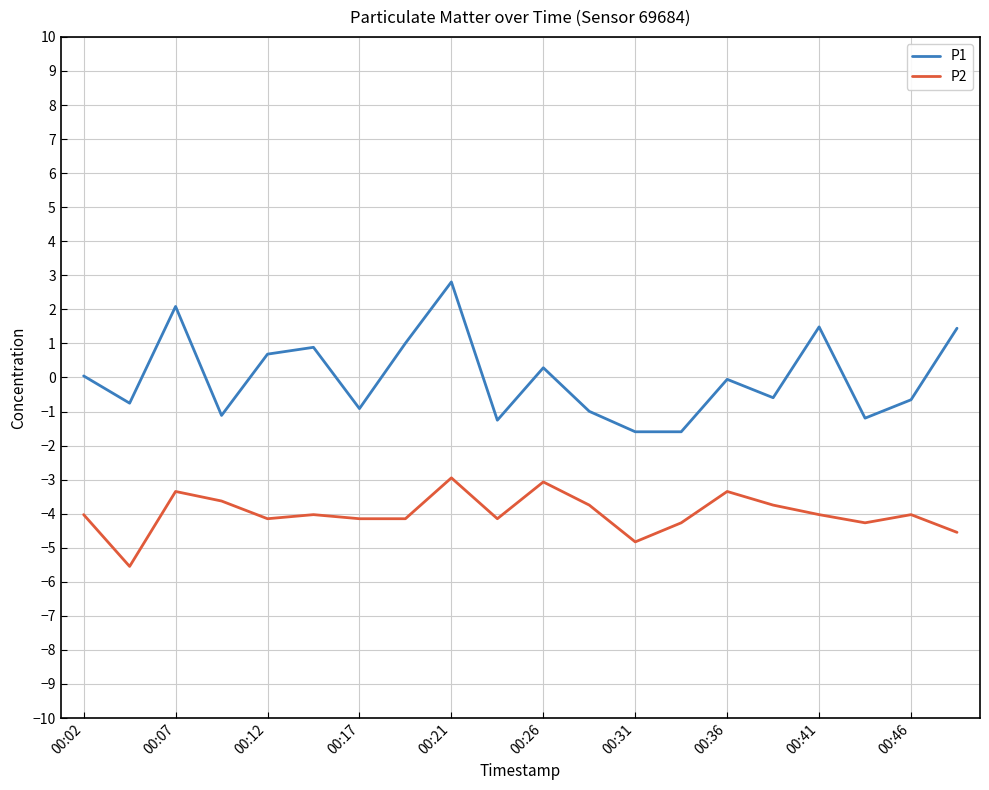

Which series has the largest range (max minus min)?

P1